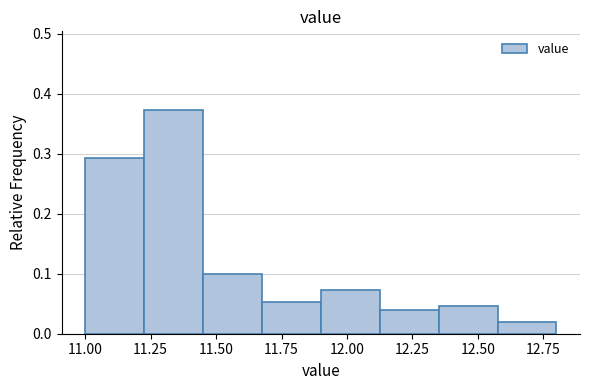

Reading left to right, list every bar in this chart as the range it spans on the x-axis followed by its height. Neither the bar edges nor the heights are printed on the chart, so give them approximately, as read against the axes.

11.000 to 11.225: 0.29
11.225 to 11.450: 0.37
11.450 to 11.675: 0.10
11.675 to 11.900: 0.05
11.900 to 12.125: 0.07
12.125 to 12.350: 0.04
12.350 to 12.575: 0.05
12.575 to 12.800: 0.02